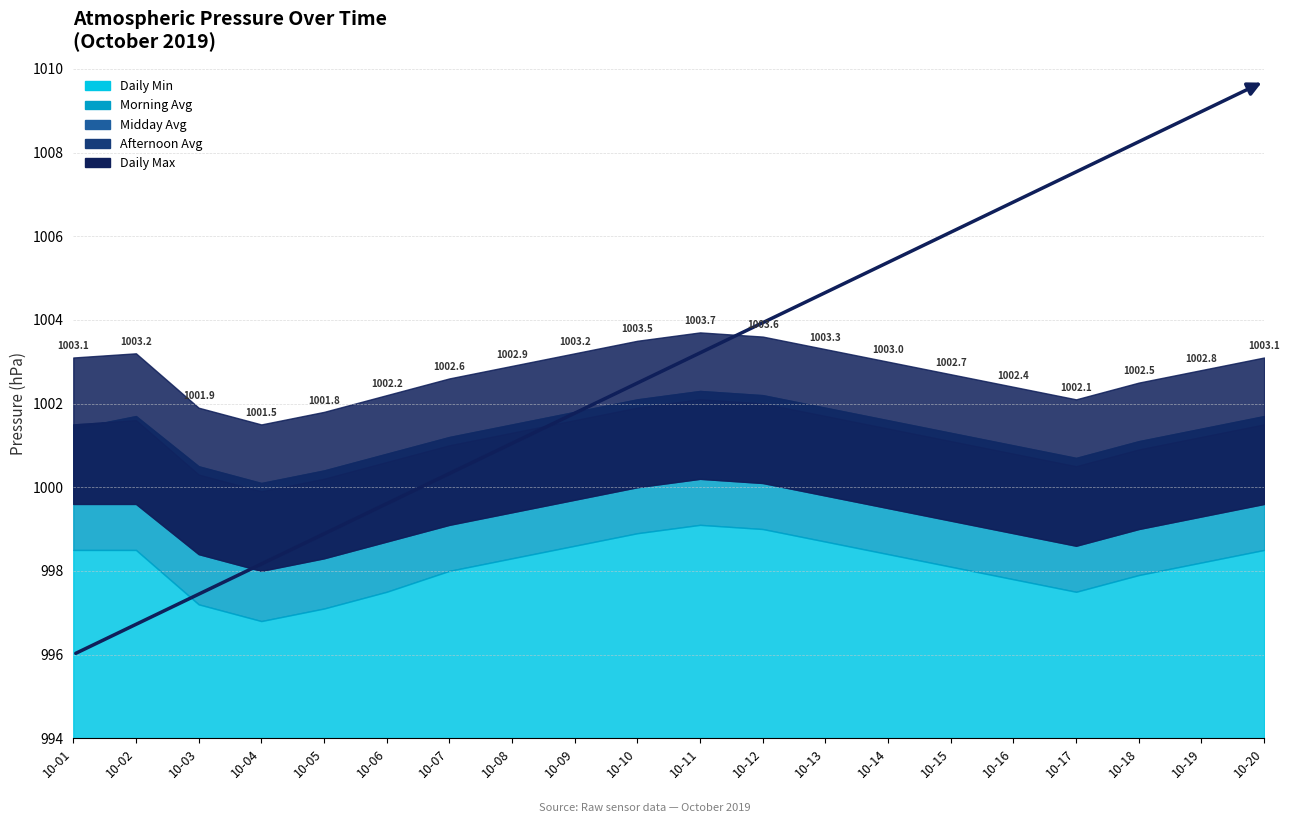

Does the chart have visible grid lines?

Yes